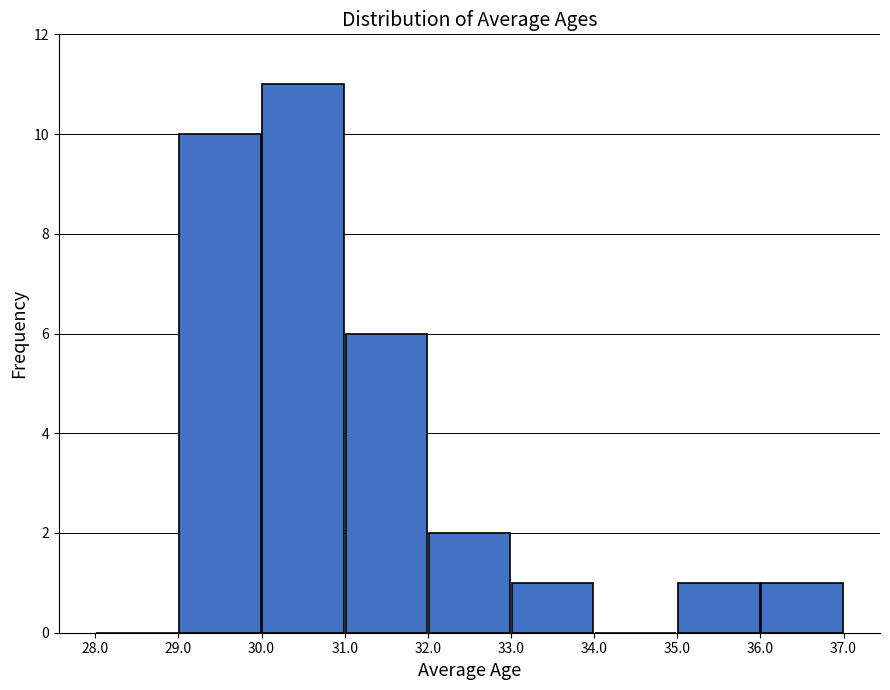

Reading left to right, list every bar in this chart as the range it spans on the x-axis followed by its height. The values are not printed on the chart, so give them approximately, as read against the axis.

28.0 to 29.0: 0
29.0 to 30.0: 10
30.0 to 31.0: 11
31.0 to 32.0: 6
32.0 to 33.0: 2
33.0 to 34.0: 1
34.0 to 35.0: 0
35.0 to 36.0: 1
36.0 to 37.0: 1